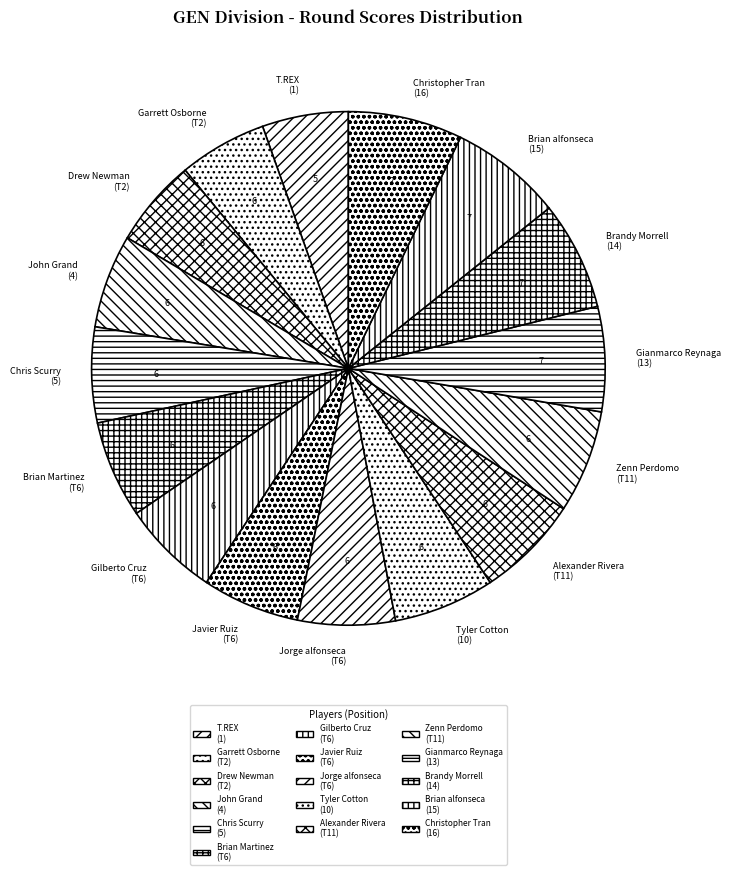

True or false: Brian alfonseca (15) accounts for 7% of the total.

True